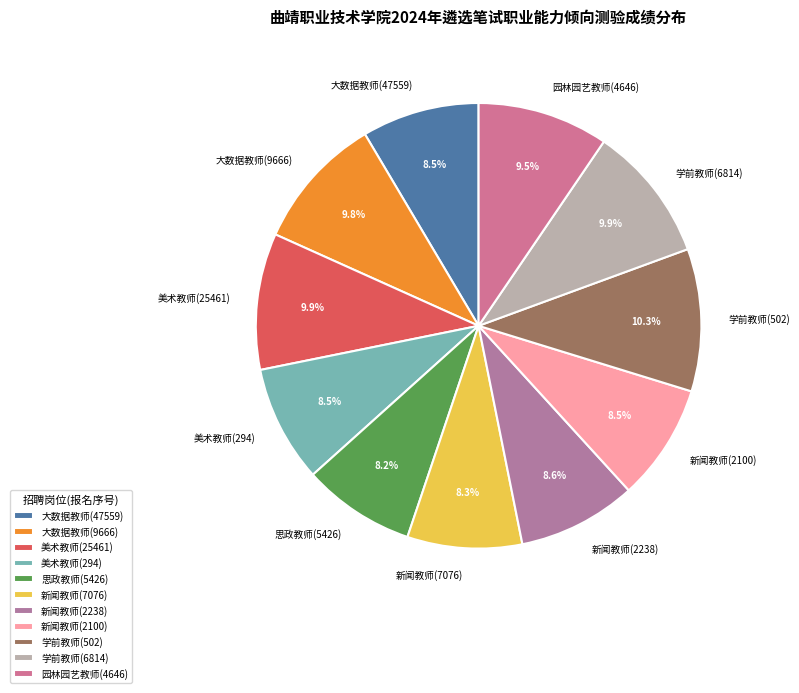

How much of the chart is everything except 大数据教师(9666)?

90.2%